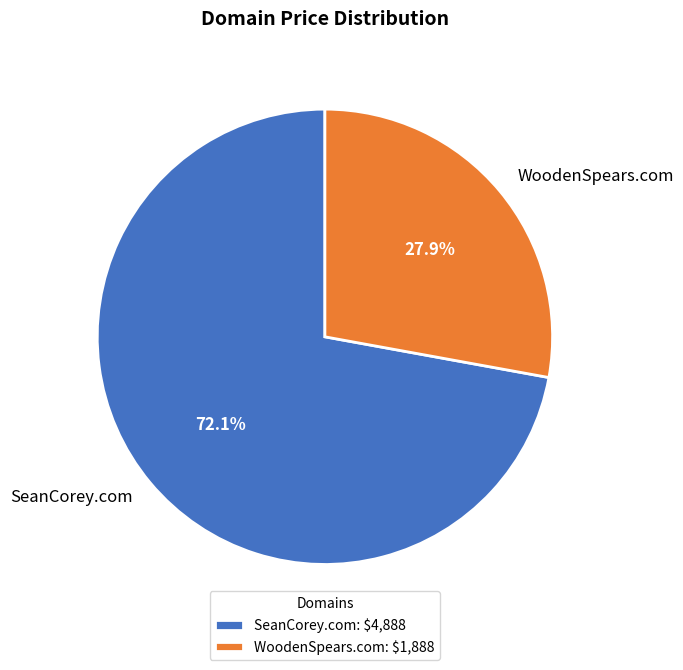

Which slice is the smallest?

WoodenSpears.com